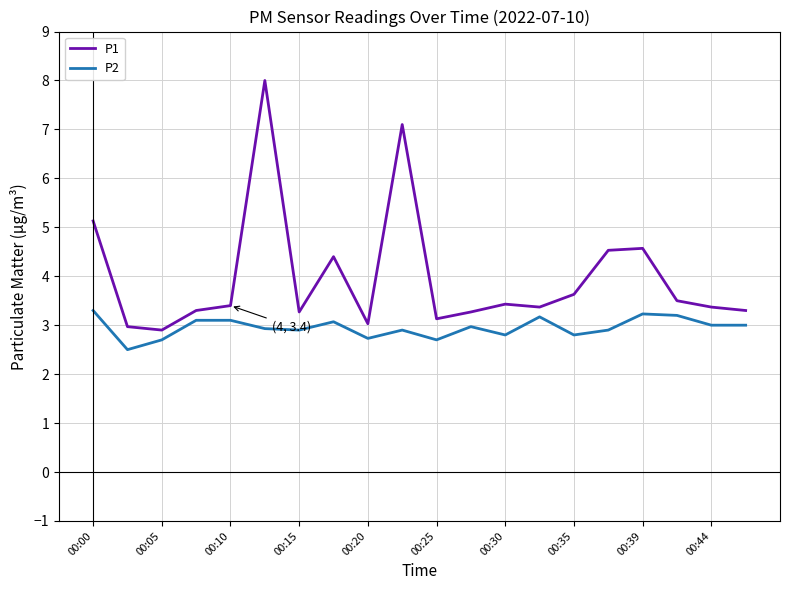

Which series has the widest spread of values?

P1